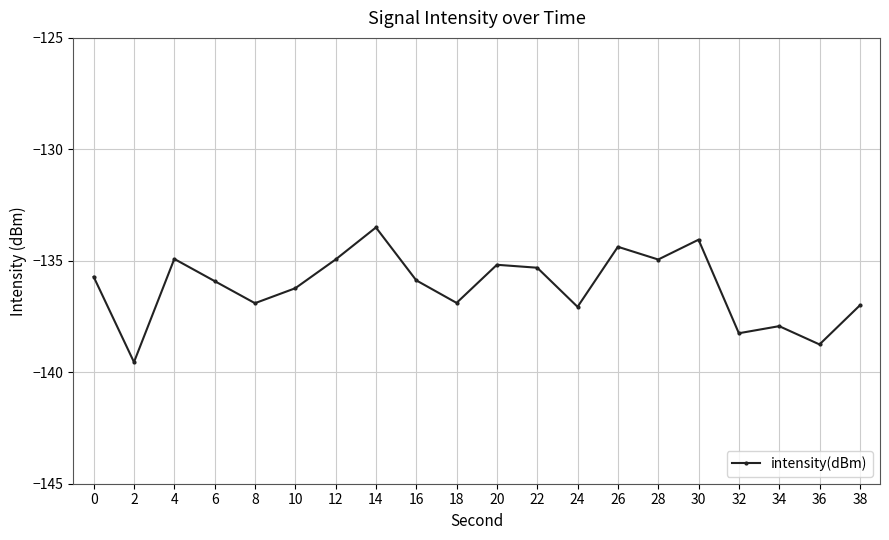

Which category has the lowest value across all series?

2